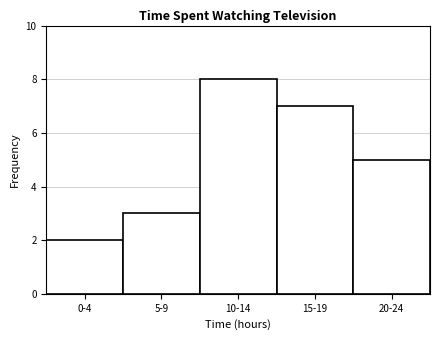

Reading left to right, extract all data points from this chart.

0-4=2	5-9=3	10-14=8	15-19=7	20-24=5